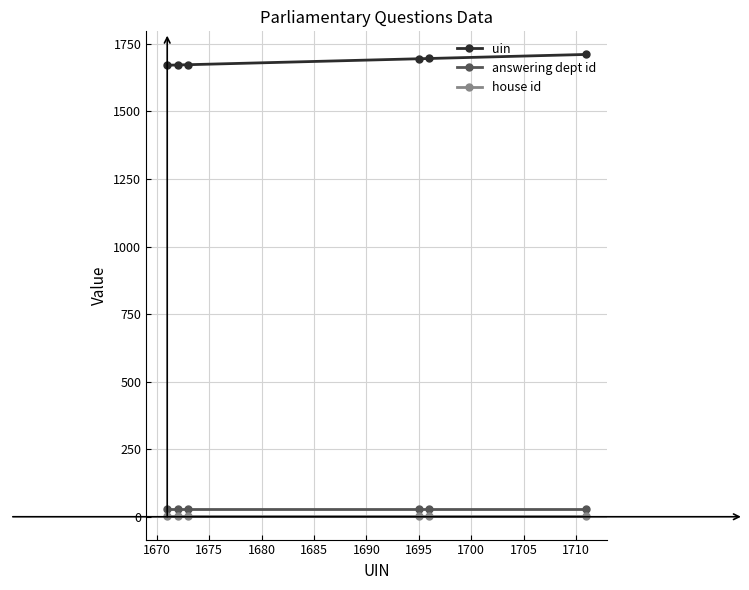

At how many categories does at least one series exceed 226?

6